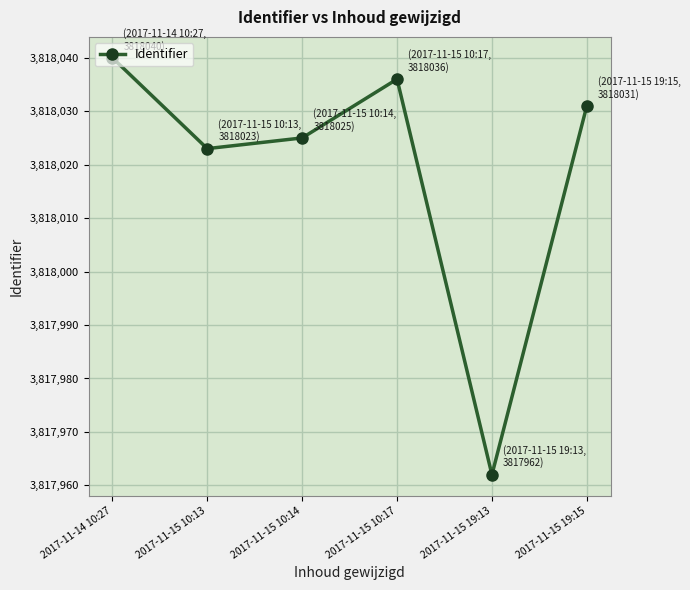

True or false: the data shows 3817962 at 2017-11-15 19:13.

True